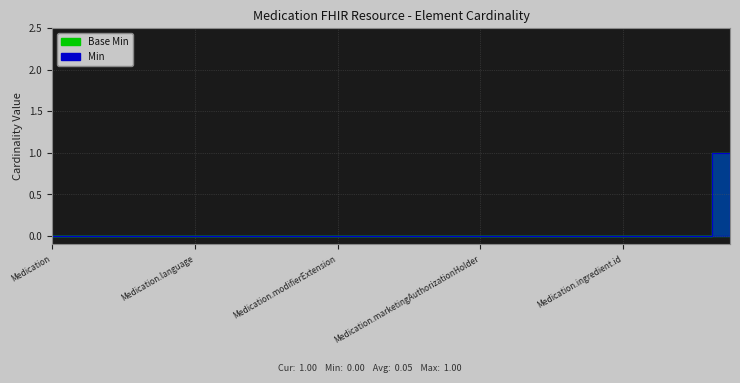

What is the label of the 8th point from the right?

Medication.marketingAuthorizationHolder